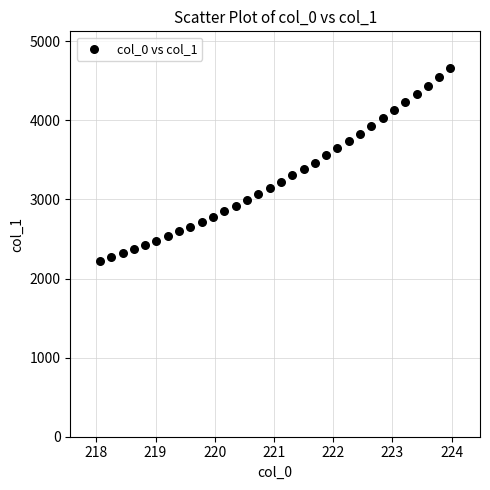

What is the range of X values (max minus min)?

5.9